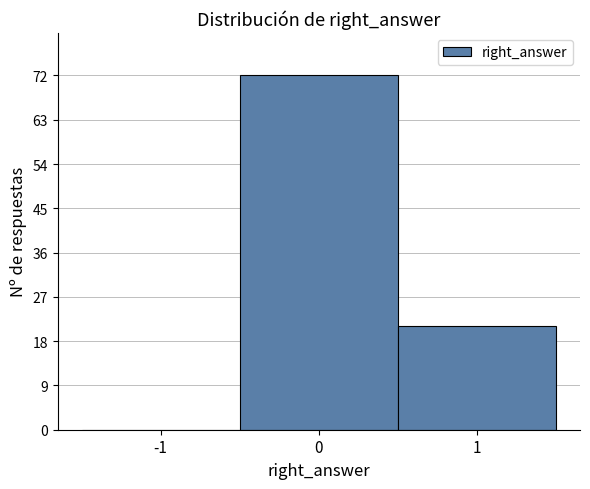

What is the height of the bar covering 0.5 to 1.5 on the x-axis? The values are not printed on the chart, so give them approximately, as read against the axis.

21